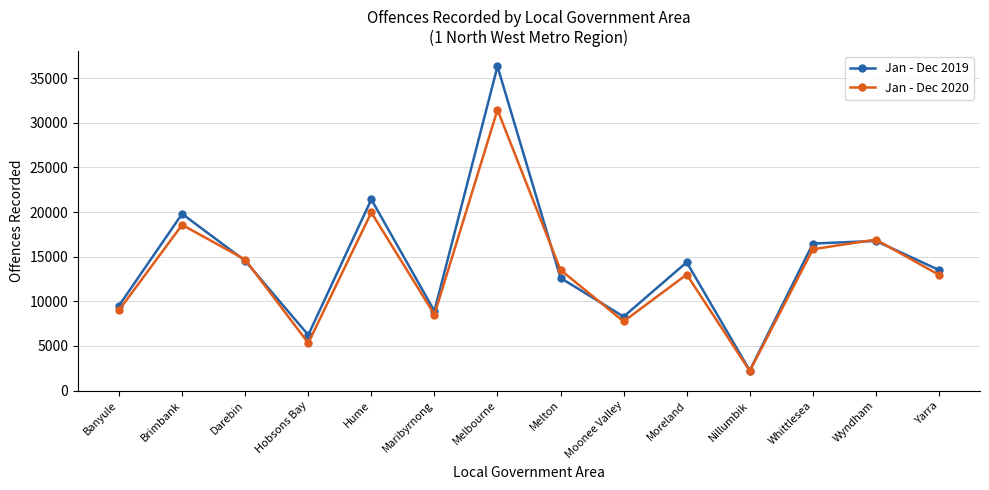

What is the difference between the highest and lowest values at Hobsons Bay?

901